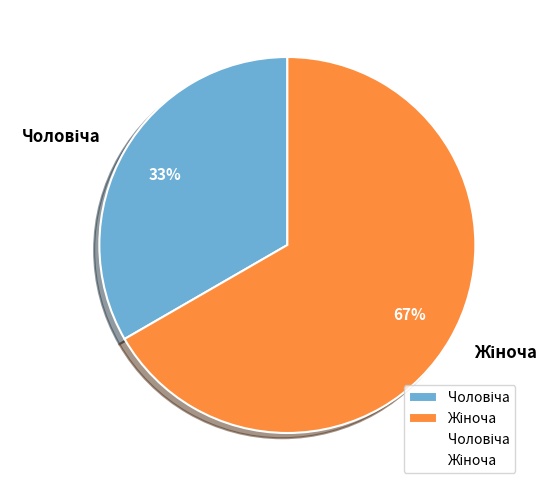

To the nearest percent, what is the average slice percentage?

50%